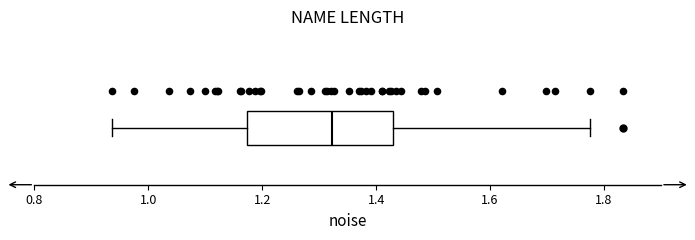

Read this box plot against the x-axis: the position of the median line, the range covered by the box, and the ends of both whiskers. The values are not printed on the chart, so give them approximately, as read against the axis.

median 1.32, box 1.18 to 1.42, whiskers 0.94 to 1.78